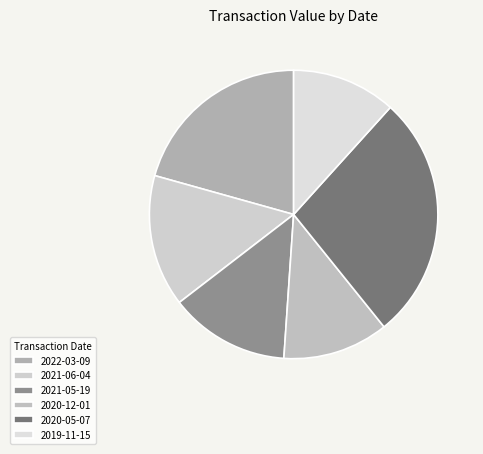

Count the number of slices in the pie.

6